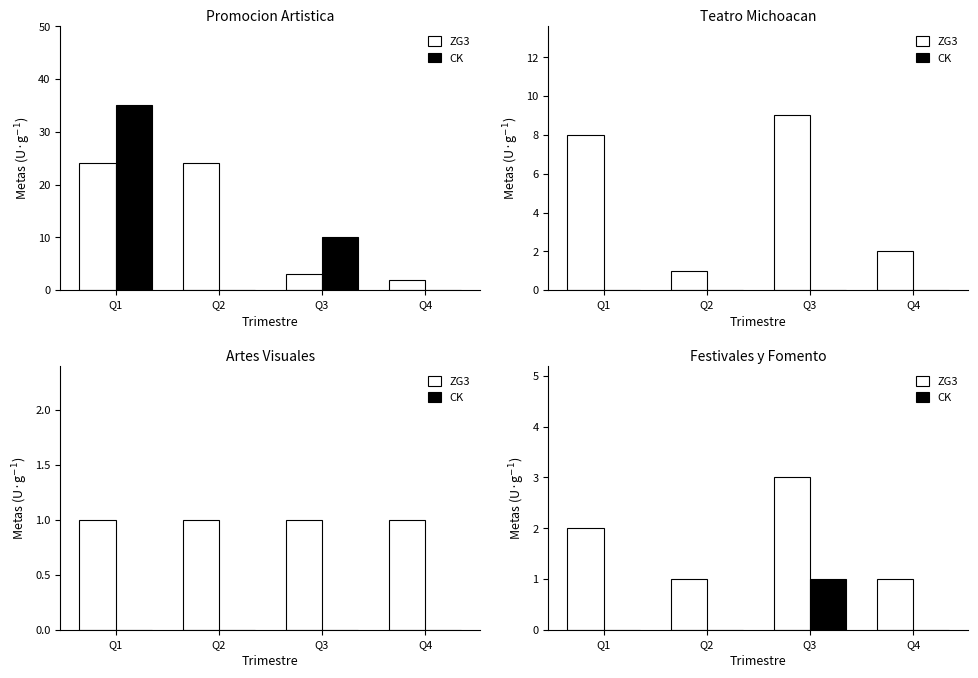

At which label is CK closest to 0?

Q1